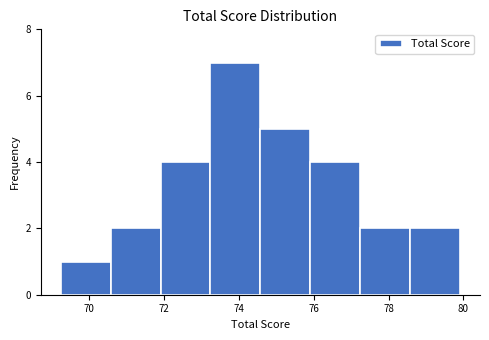

Reading left to right, transcribe this chart: for each bar, give the range it covers on the x-axis and its height. Neither the bar edges nor the heights are printed on the chart, so give them approximately, as read against the axes.

69.2 to 70.6: 1
70.6 to 72.0: 2
72.0 to 73.2: 4
73.2 to 74.6: 7
74.6 to 76.0: 5
76.0 to 77.2: 4
77.2 to 78.6: 2
78.6 to 80.0: 2